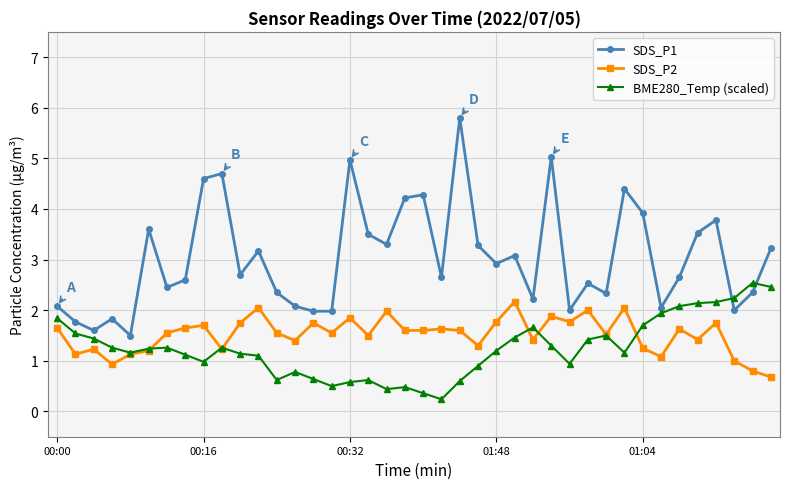

What is the value of the SDS_P1 point at the 40th from the left?

3.2